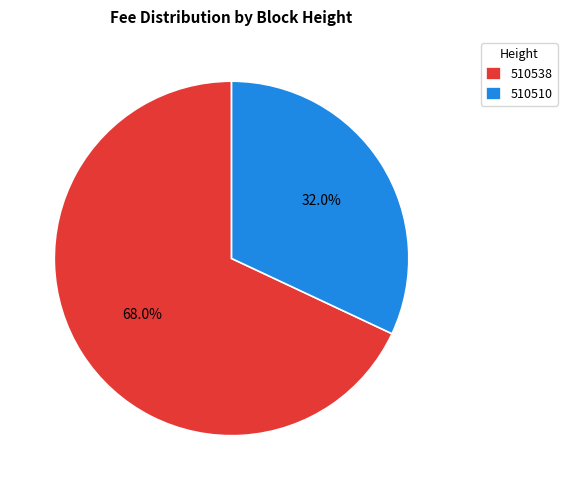

Combined, do 510538 and 510510 account for over 50%?

Yes